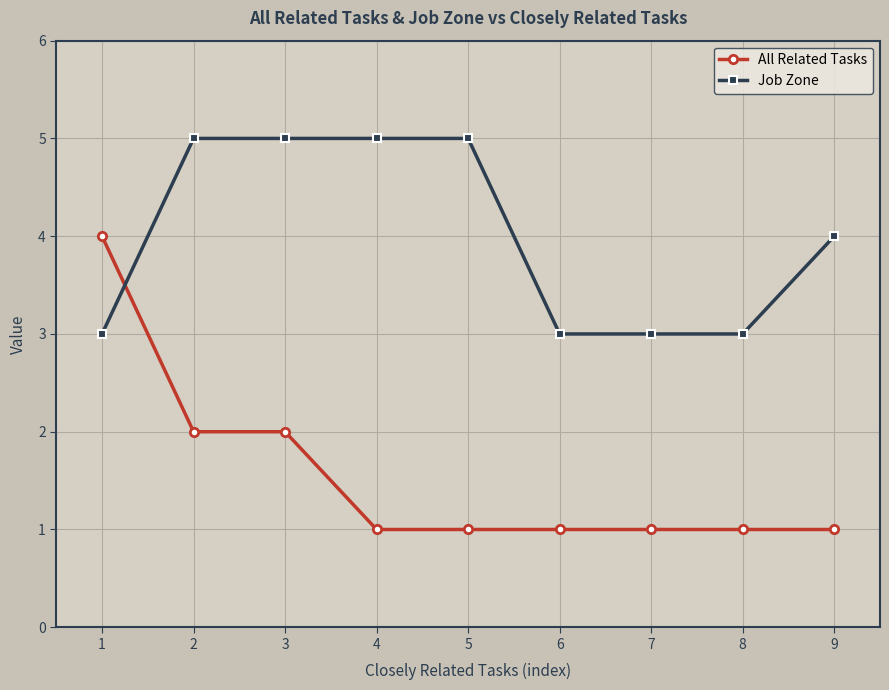

How many Job Zone values are between 3 and 5?

9